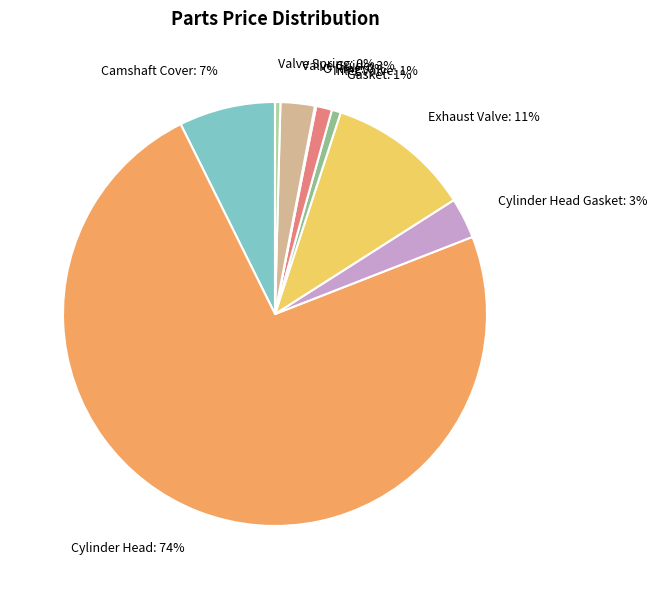

What is the largest slice in the pie chart?

Cylinder Head